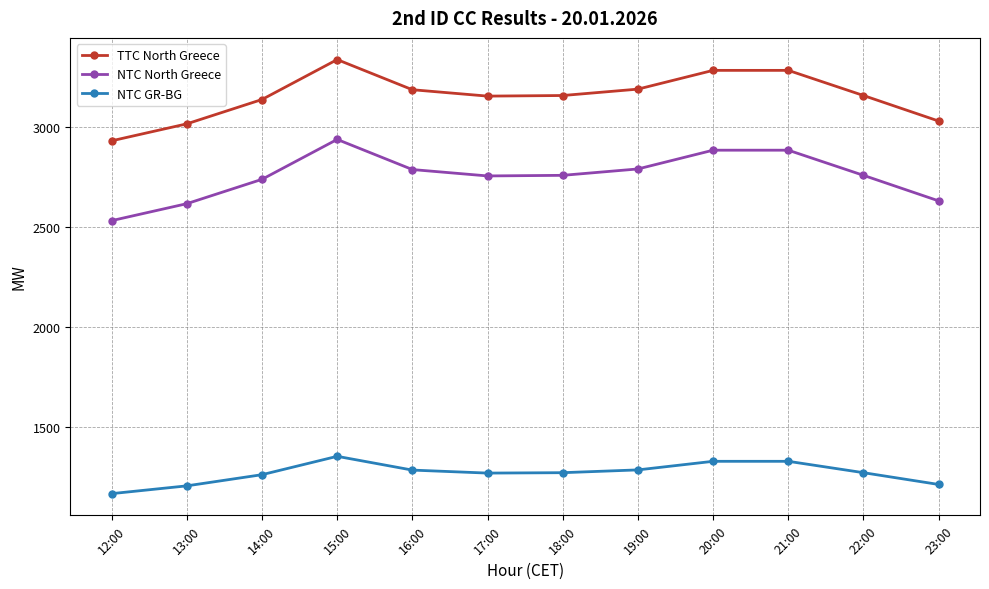

At how many categories does at least one series exceed 2466?

12